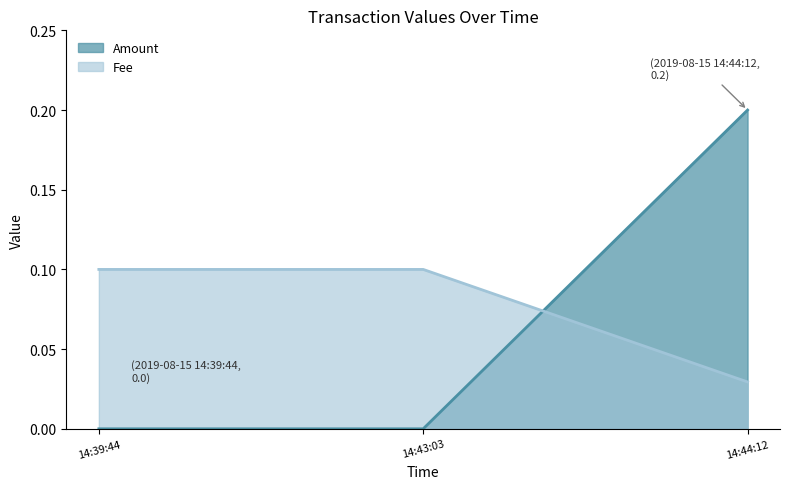

Rank the series at 14:44:12 from highest to lowest value.

Amount, Fee